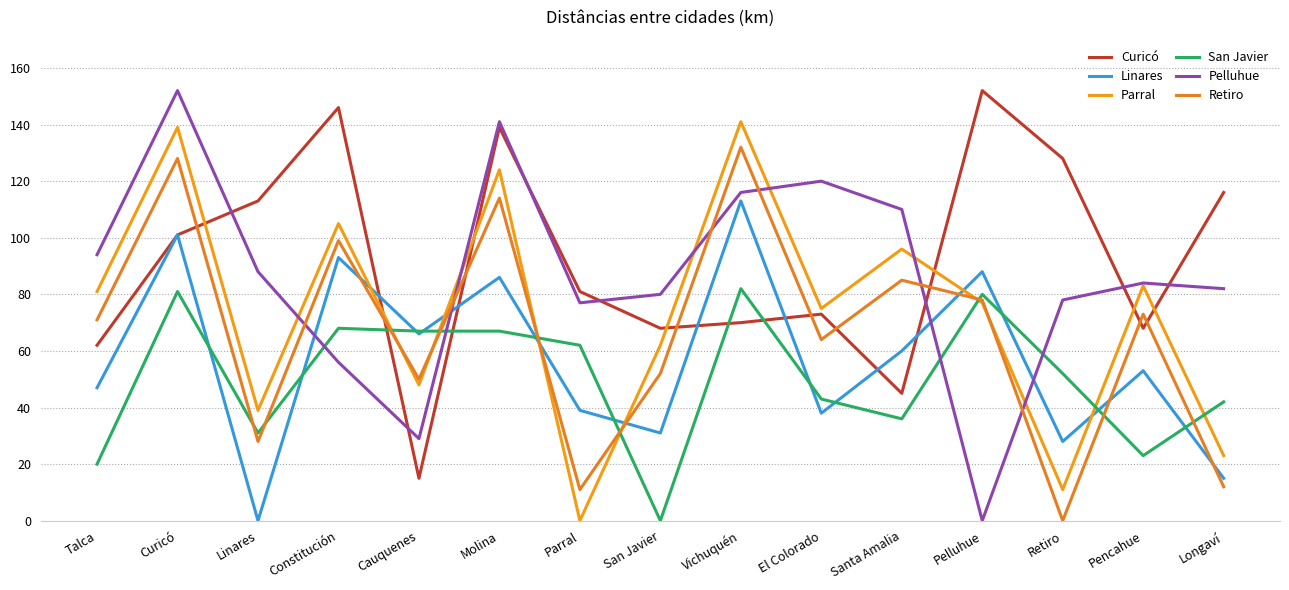

What position from the right is San Javier?

8